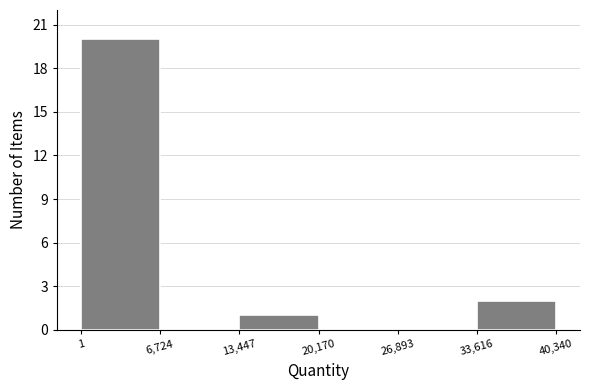

Reading left to right, list every bar in this chart as the range it spans on the x-axis followed by its height. The values are not printed on the chart, so give them approximately, as read against the axis.

1 to 6,724: 20
6,724 to 13,447: 0
13,447 to 20,170: 1
20,170 to 26,893: 0
26,893 to 33,616: 0
33,616 to 40,340: 2